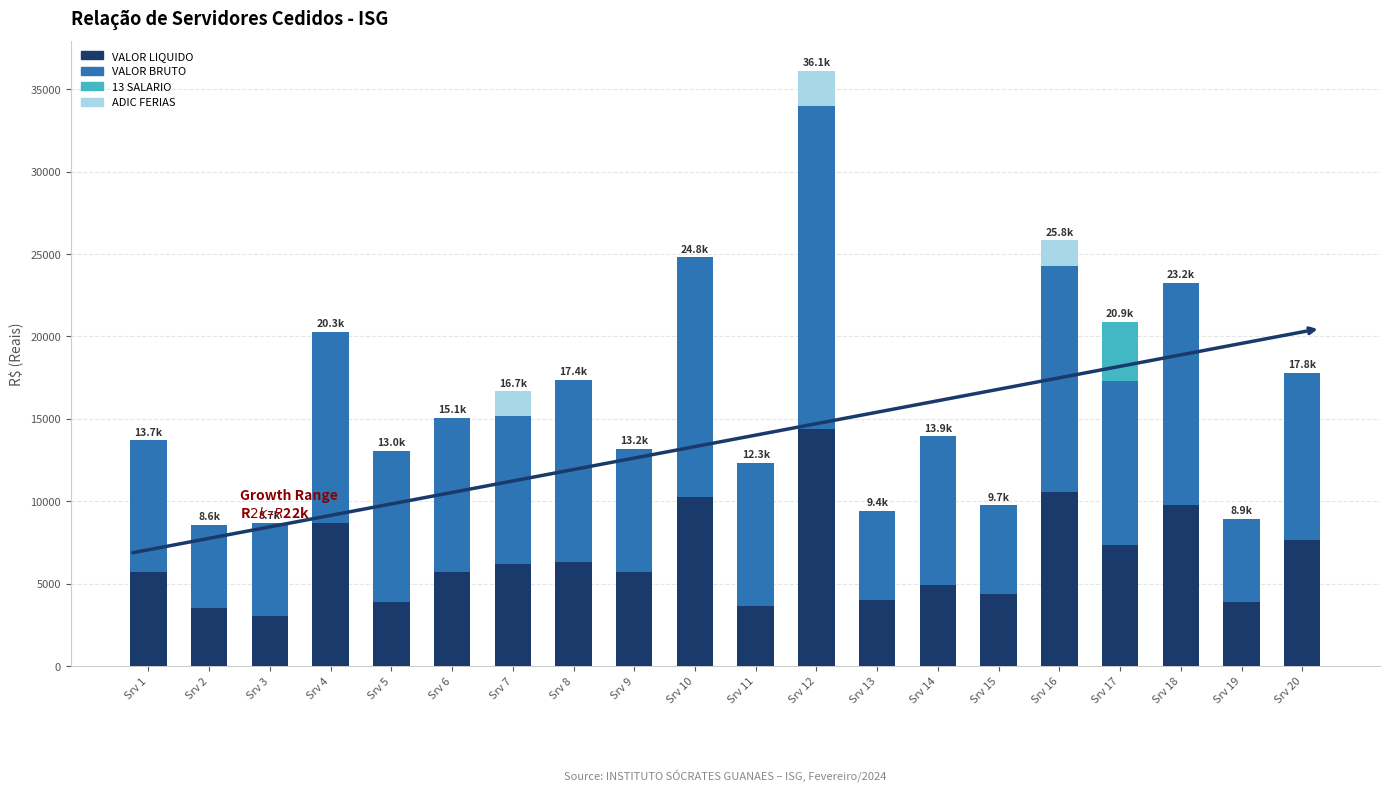

At which category is the sum across all series the highest?

Srv 12